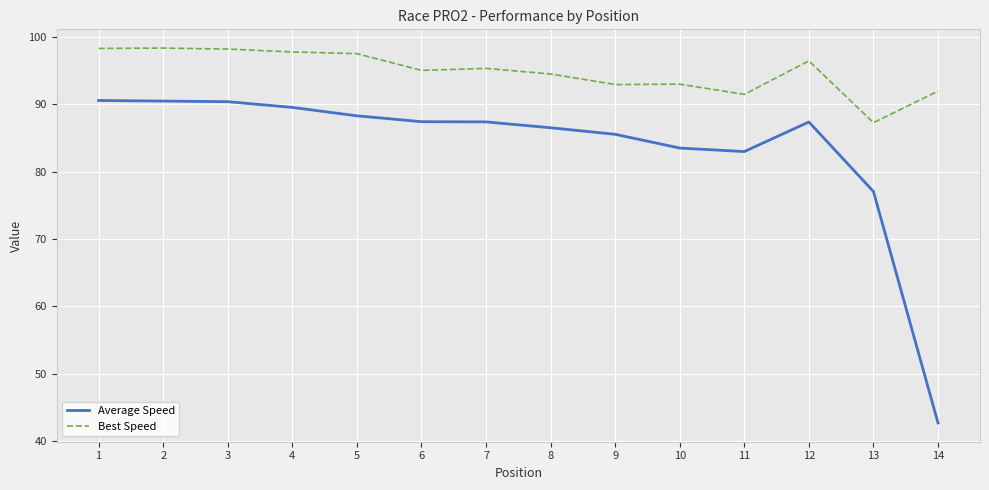

Is it true that Average Speed equals 142.4 at 4?

False